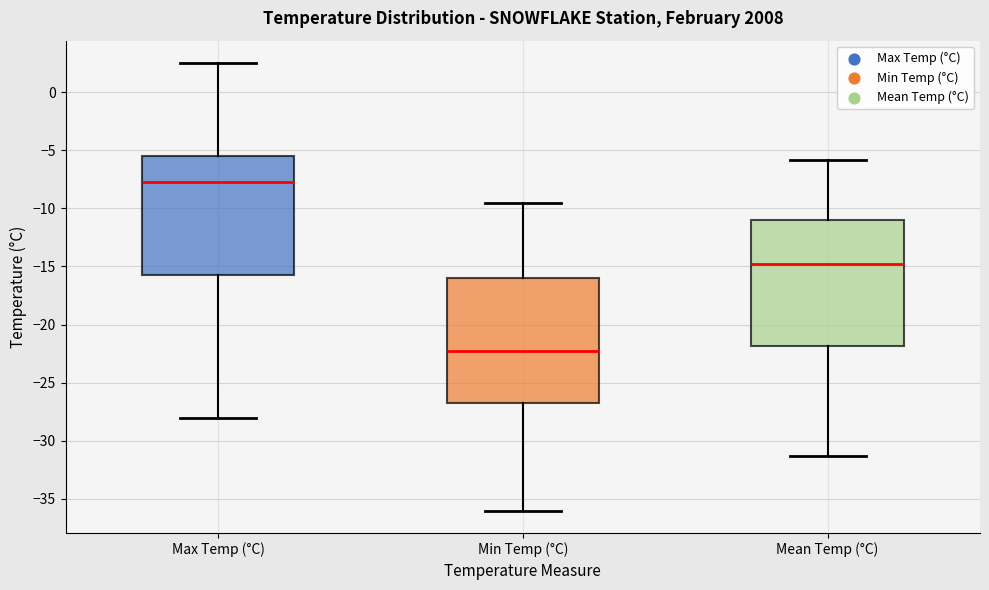

Reading left to right, transcribe this box plot: for each box, give where its median line is, the range the box spans, and where its two whiskers end, as read against the y-axis. The values are not printed on the chart, so give them approximately, as read against the axis.

Max Temp (°C): median -7.5, box -15.5 to -5.5, whiskers -28.0 to 2.5
Min Temp (°C): median -22.0, box -26.5 to -16.0, whiskers -36.0 to -9.5
Mean Temp (°C): median -15.0, box -22.0 to -11.0, whiskers -31.5 to -6.0